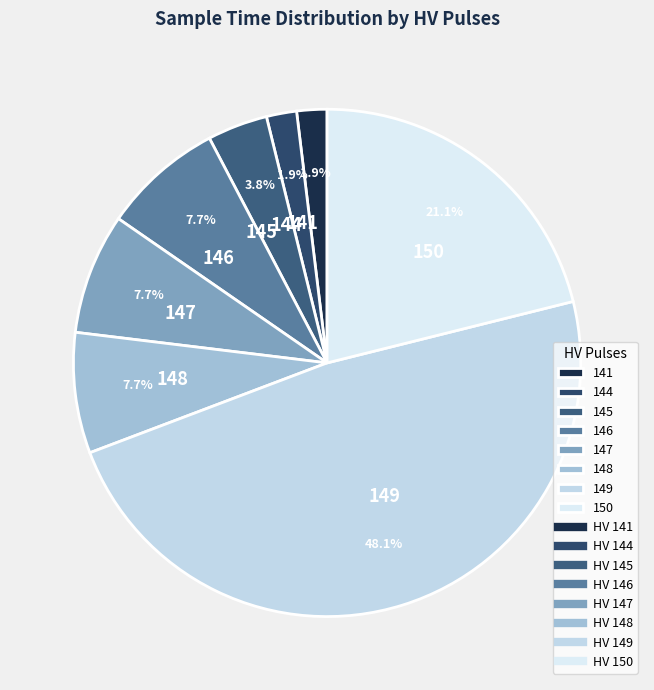

Which has a higher value, 145 or 149?

149